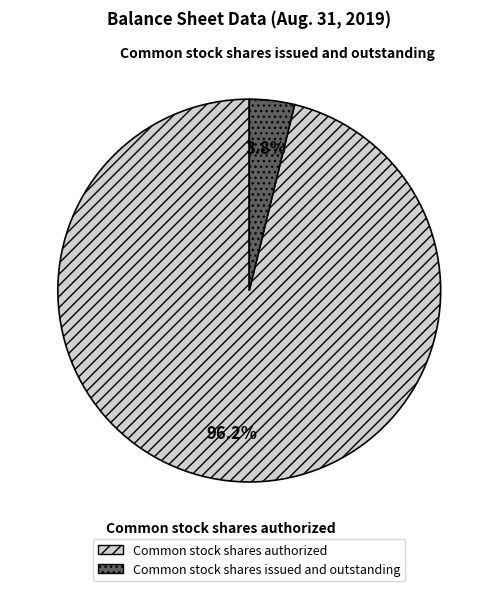

To the nearest percent, what is the difference between the largest and smallest slice percentages?

92%